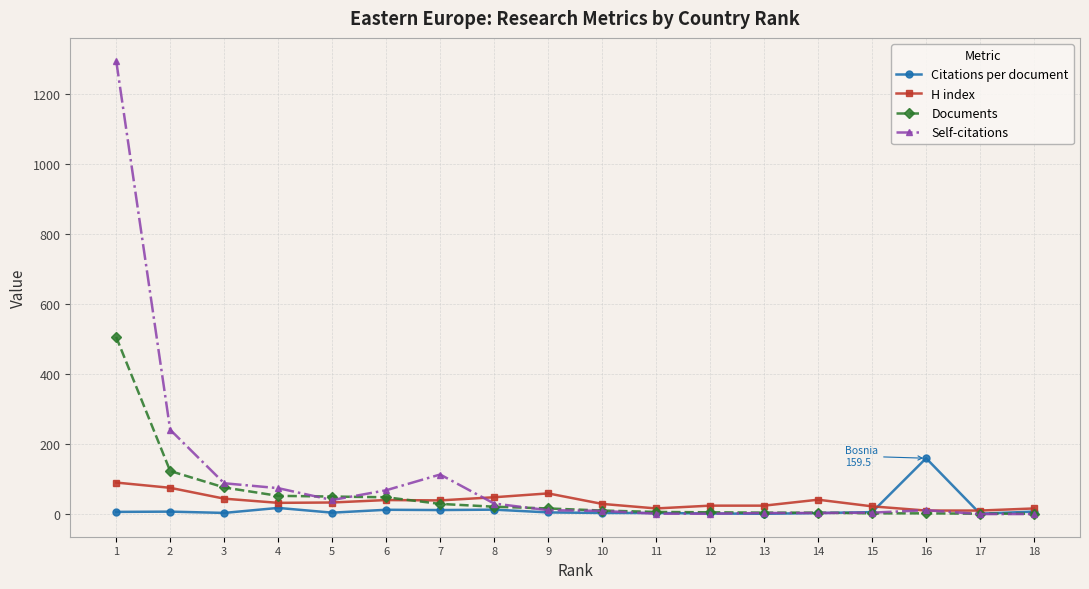

At how many categories does at least one series exceed 141?

3